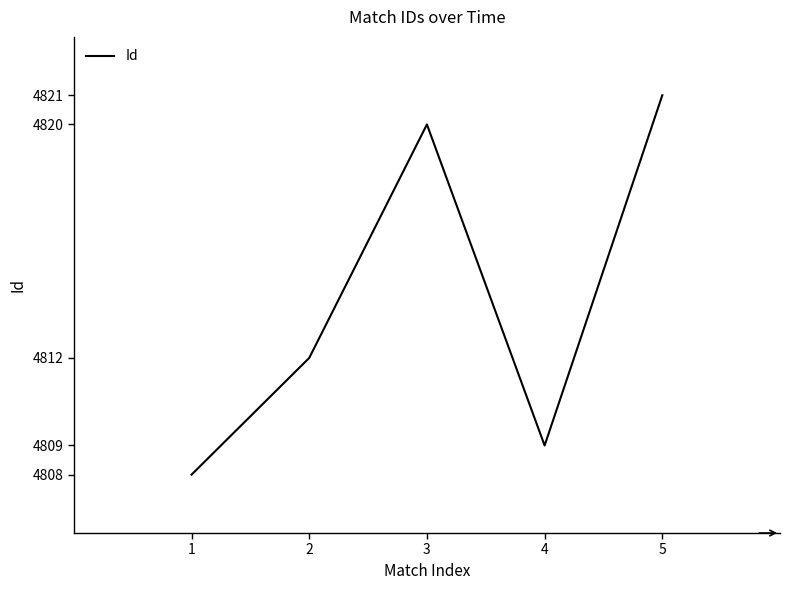

Rank the categories by value from lowest to highest.

1, 4, 2, 3, 5